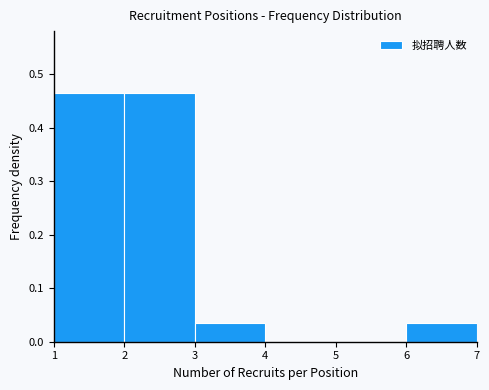

Reading left to right, transcribe this chart: for each bar, give the range it covers on the x-axis and its height. The values are not printed on the chart, so give them approximately, as read against the axis.

1 to 2: 0.46
2 to 3: 0.46
3 to 4: 0.04
4 to 5: 0
5 to 6: 0
6 to 7: 0.04